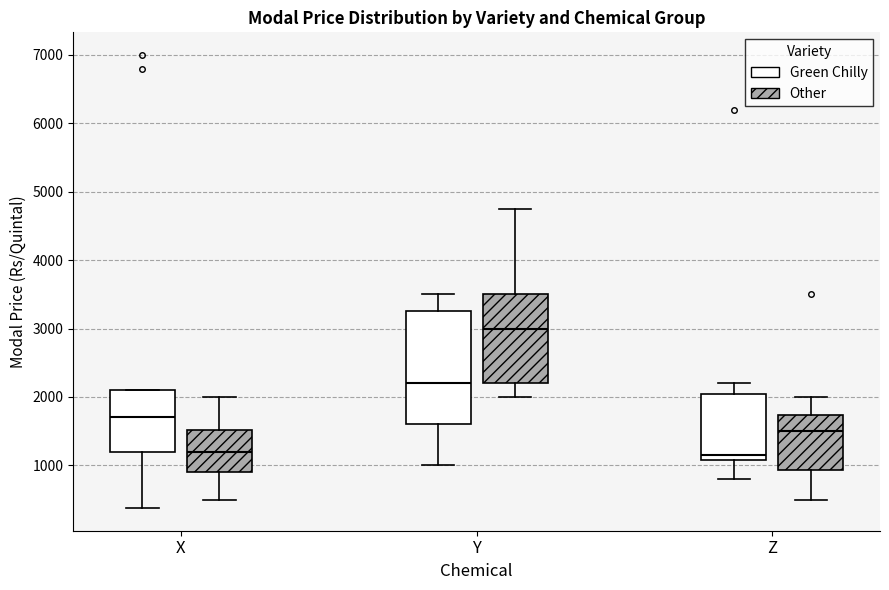

Reading left to right, read every box against the y-axis: the position of its median line, the range the box covers, and the ends of its whiskers. The values are not printed on the chart, so give them approximately, as read against the axis.

X (Green Chilly): median 1700, box 1200 to 2100, whiskers 400 to 2100
X (Other): median 1200, box 900 to 1500, whiskers 500 to 2000
Y (Green Chilly): median 2200, box 1600 to 3300, whiskers 1000 to 3500
Y (Other): median 3000, box 2200 to 3500, whiskers 2000 to 4800
Z (Green Chilly): median 1200, box 1100 to 2100, whiskers 800 to 2200
Z (Other): median 1500, box 900 to 1700, whiskers 500 to 2000